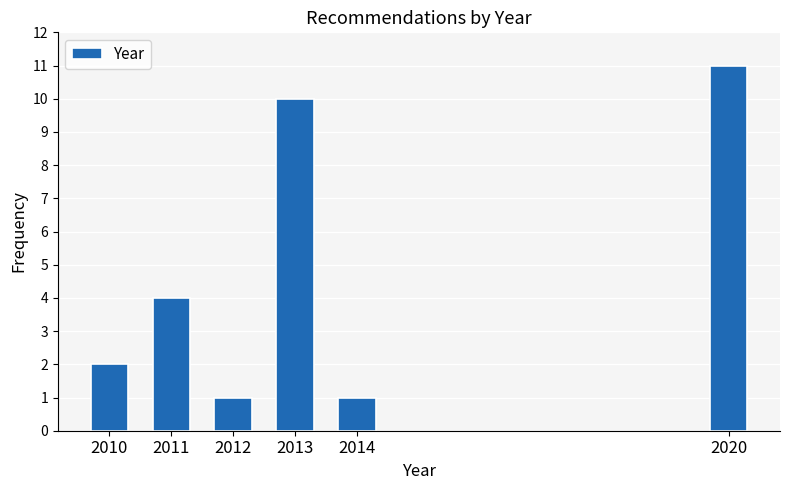

Reading left to right, list all the values displayed in this chart.

2	4	1	10	1	11